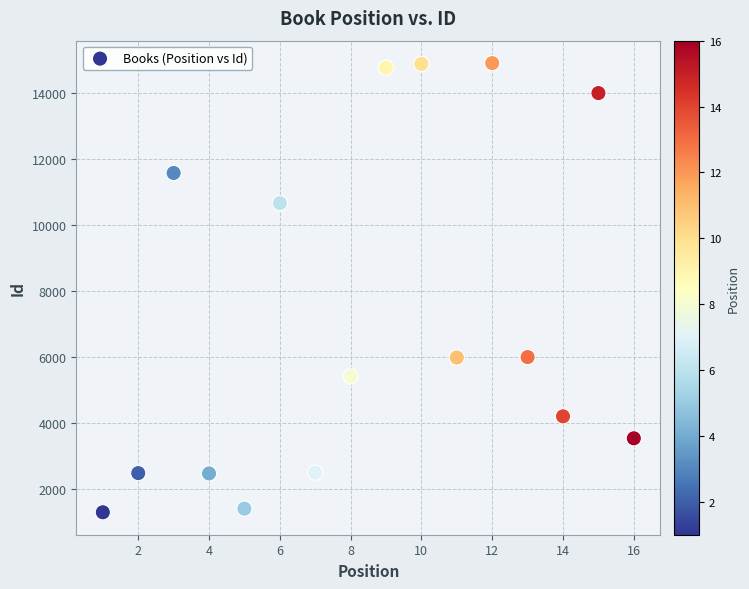

What is the range of X values (max minus min)?

15